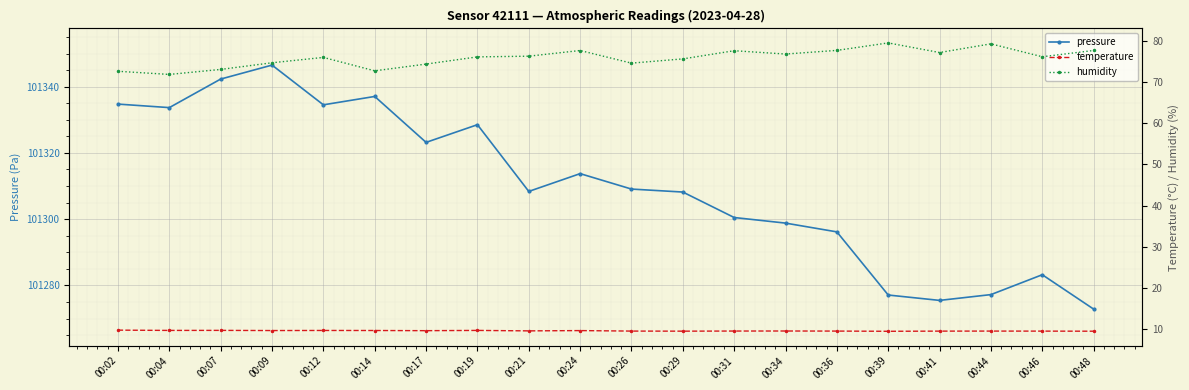

Which series has the largest total across all categories?

pressure